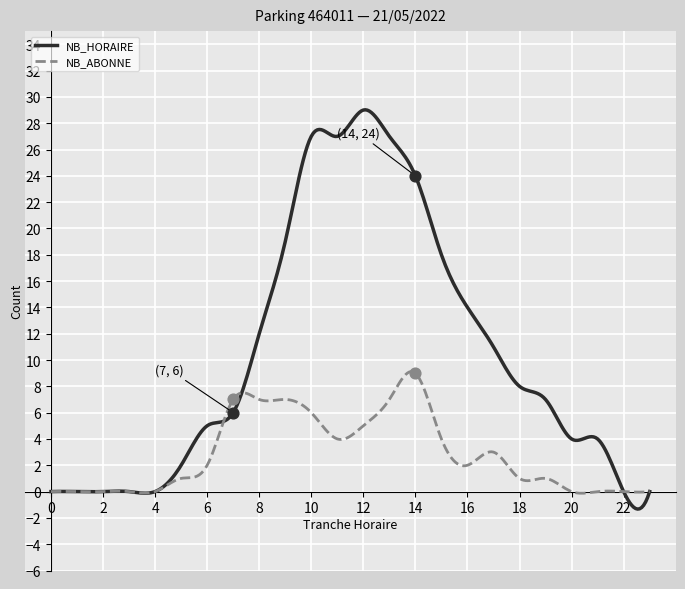

What are all the series names shown in the legend?

NB_HORAIRE, NB_ABONNE